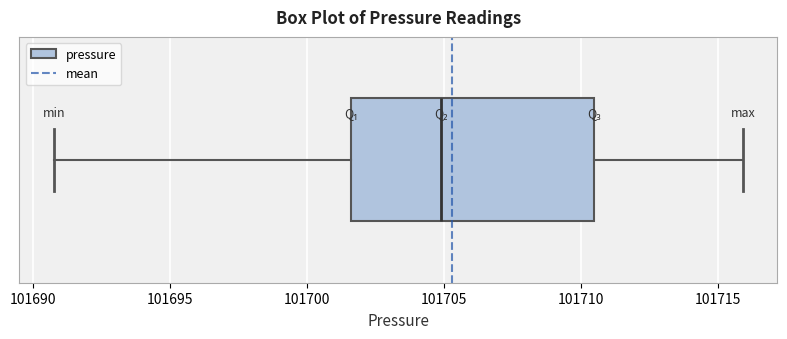

Where does the right whisker of the box end on the x-axis? The values are not printed on the chart, so give them approximately, as read against the axis.

101716.0